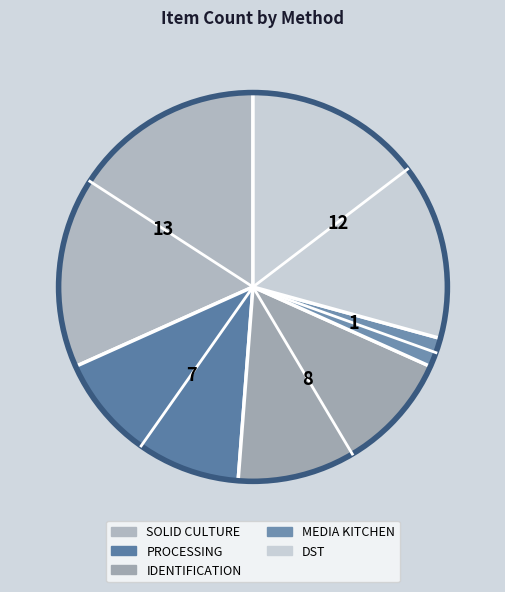

Is it true that DST is 36% of the pie?

False